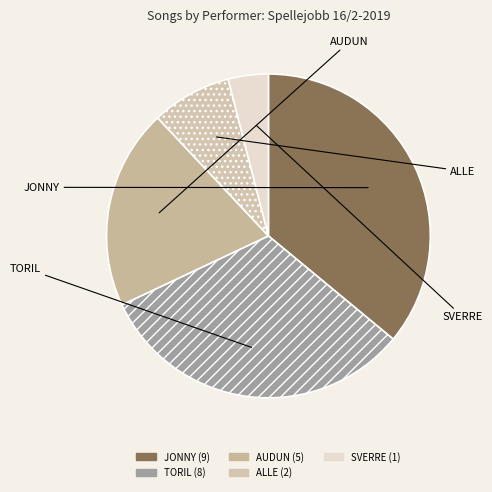

Do ALLE and SVERRE together represent more than half of the pie?

No